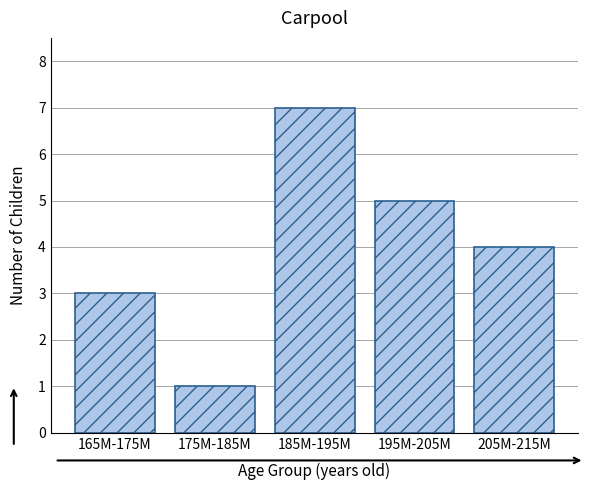

Reading right to left, what are all the values shown in this chart?

4	5	7	1	3